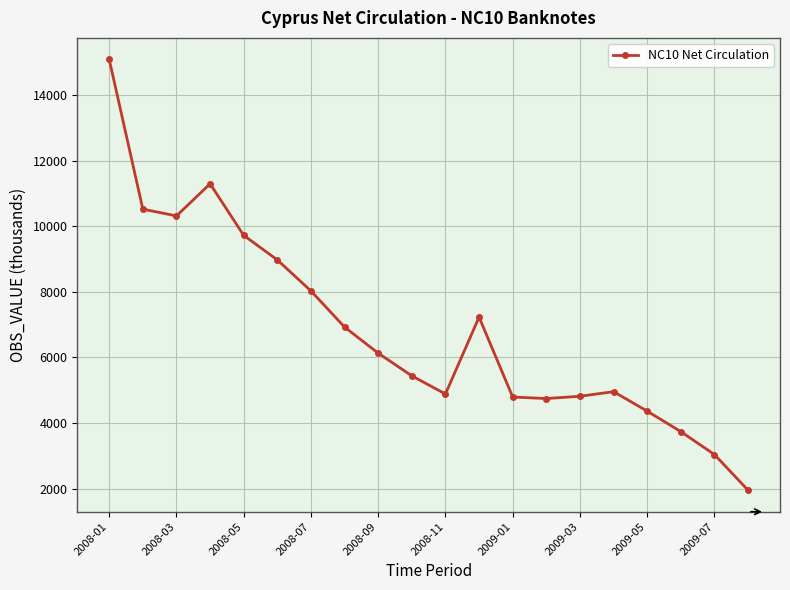

What is the sum of all values?

136921.6